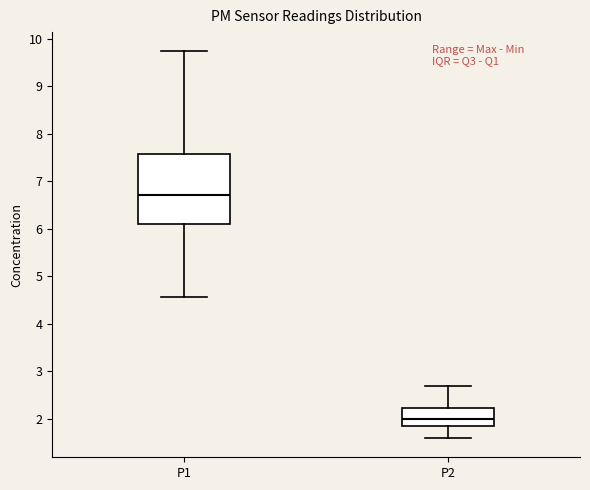

Reading left to right, transcribe this box plot: for each box, give where its median line is, the range the box spans, and where its two whiskers end, as read against the y-axis. The values are not printed on the chart, so give them approximately, as read against the axis.

P1: median 6.7, box 6.1 to 7.6, whiskers 4.6 to 9.7
P2: median 2.0, box 1.9 to 2.2, whiskers 1.6 to 2.7